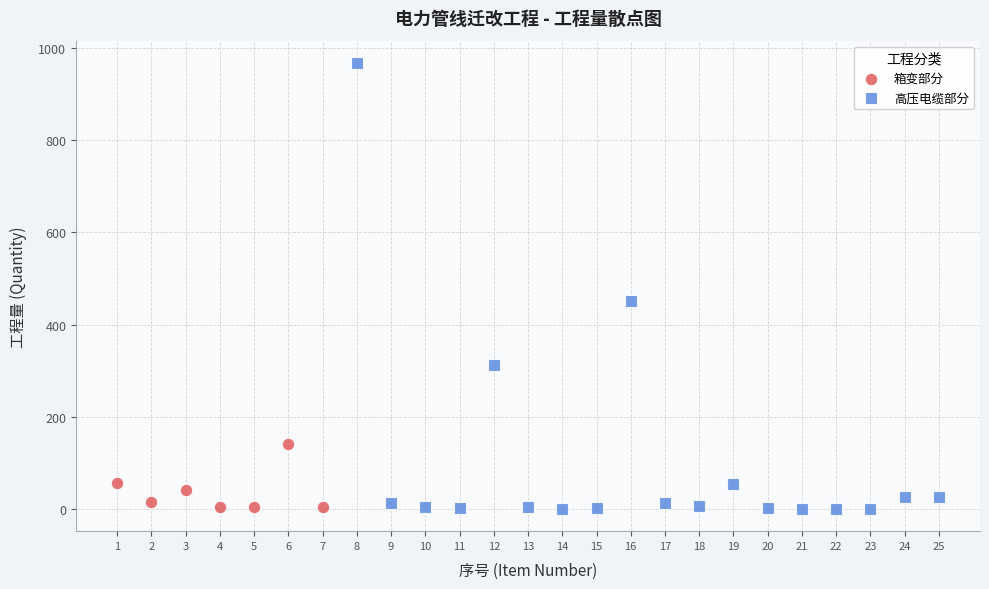

Which series reaches the maximum Y coordinate?

高压电缆部分